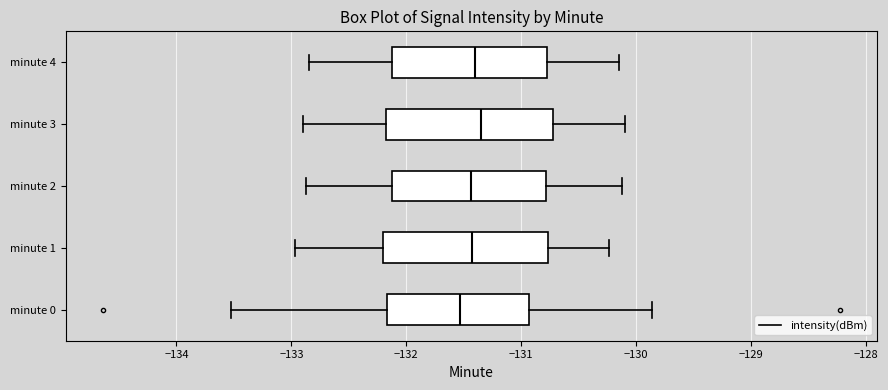

Reading bottom to top, read every box against the x-axis: the position of its median line, the range the box covers, and the ends of its whiskers. The values are not printed on the chart, so give them approximately, as read against the axis.

minute 0: median -131.5, box -132.2 to -130.9, whiskers -133.5 to -129.9
minute 1: median -131.4, box -132.2 to -130.8, whiskers -133.0 to -130.2
minute 2: median -131.4, box -132.1 to -130.8, whiskers -132.9 to -130.1
minute 3: median -131.3, box -132.2 to -130.7, whiskers -132.9 to -130.1
minute 4: median -131.4, box -132.1 to -130.8, whiskers -132.8 to -130.1